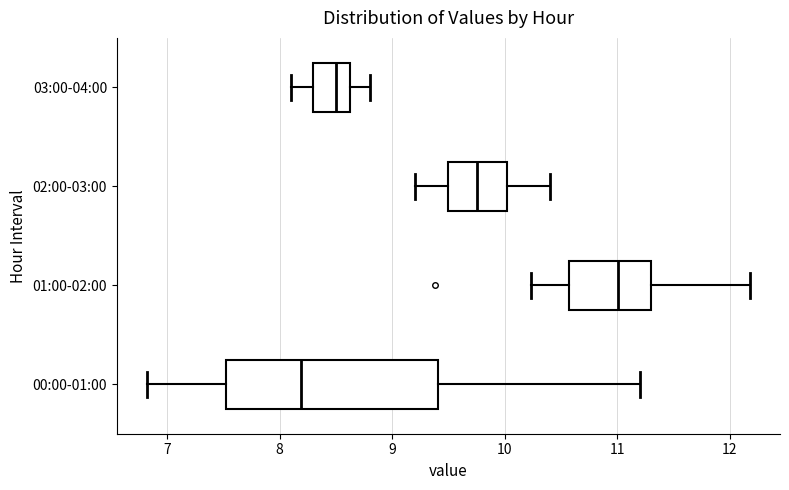

Reading bottom to top, transcribe this box plot: for each box, give where its median line is, the range the box spans, and where its two whiskers end, as read against the x-axis. The values are not printed on the chart, so give them approximately, as read against the axis.

00:00-01:00: median 8.2, box 7.5 to 9.4, whiskers 6.8 to 11.2
01:00-02:00: median 11.0, box 10.6 to 11.3, whiskers 10.2 to 12.2
02:00-03:00: median 9.8, box 9.5 to 10.0, whiskers 9.2 to 10.4
03:00-04:00: median 8.5, box 8.3 to 8.6, whiskers 8.1 to 8.8